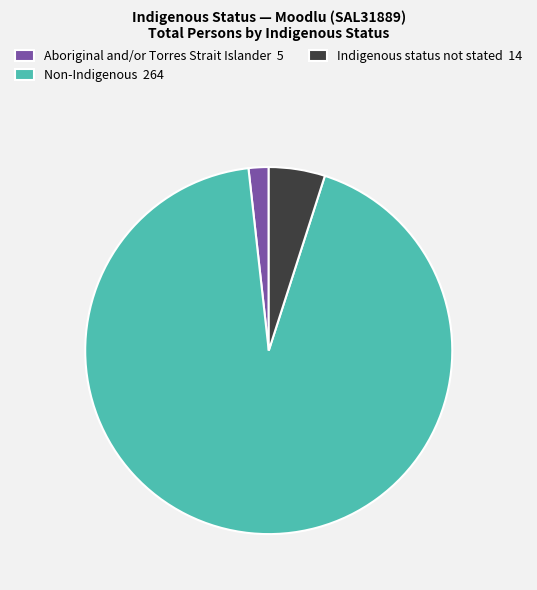

What is the smallest slice in the pie chart?

Aboriginal and/or Torres Strait Islander